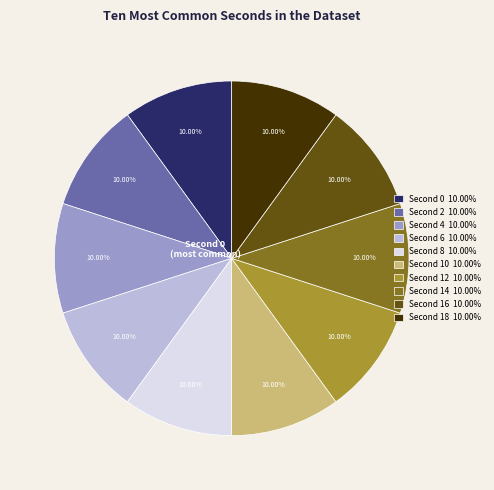

Is there any slice that represents more than half of the pie?

No